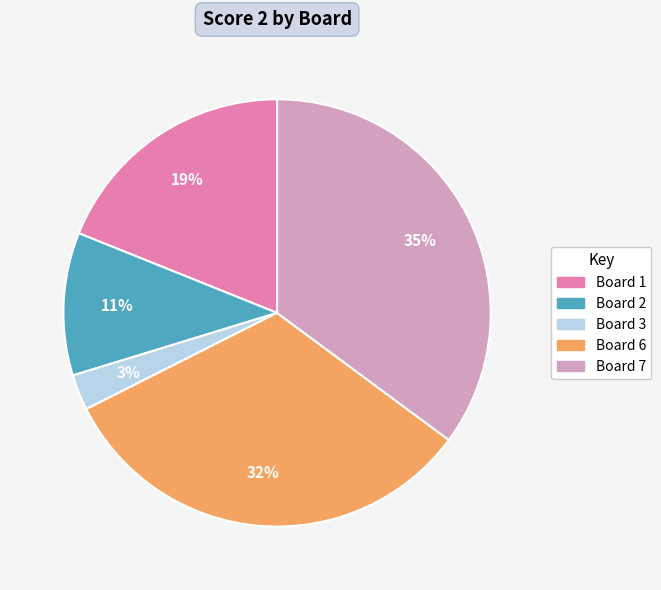

To the nearest percent, what is the average slice percentage?

20%